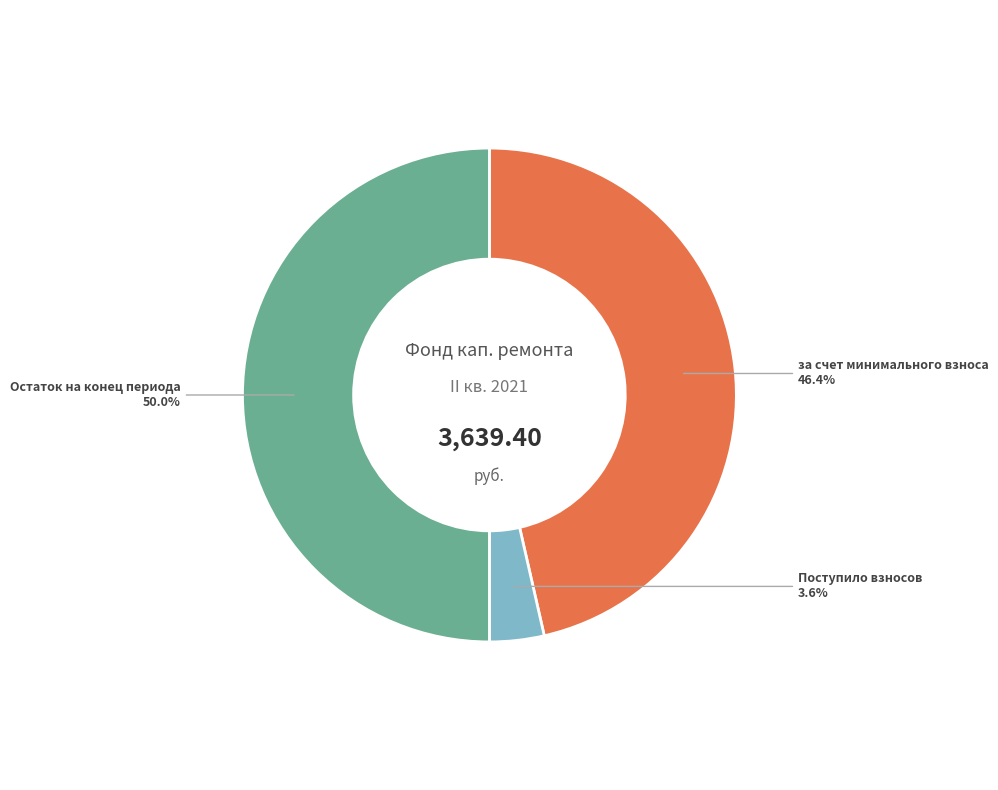

True or false: за счет минимального взноса accounts for 55% of the total.

False